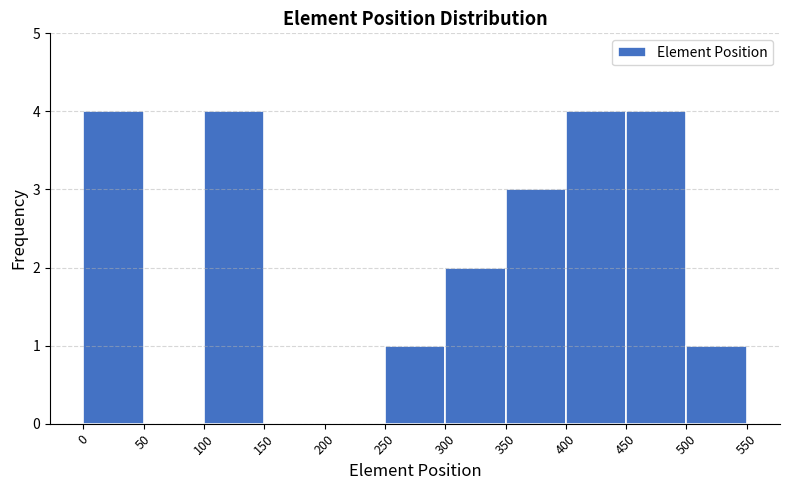

Reading left to right, transcribe this chart: for each bar, give the range it covers on the x-axis and its height. The values are not printed on the chart, so give them approximately, as read against the axis.

0 to 50: 4
50 to 100: 0
100 to 150: 4
150 to 200: 0
200 to 250: 0
250 to 300: 1
300 to 350: 2
350 to 400: 3
400 to 450: 4
450 to 500: 4
500 to 550: 1